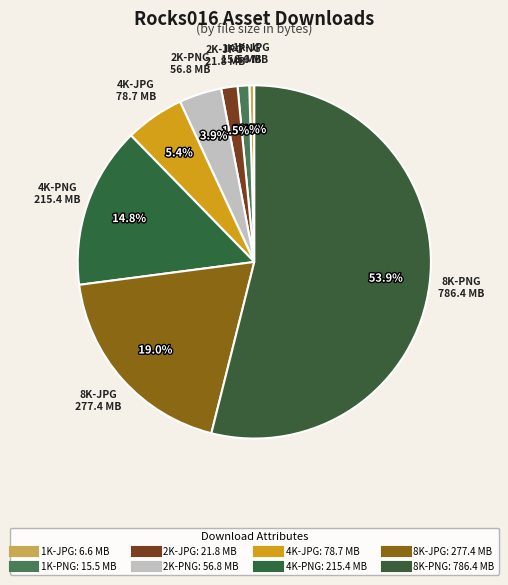

How many slices are in this pie chart?

8